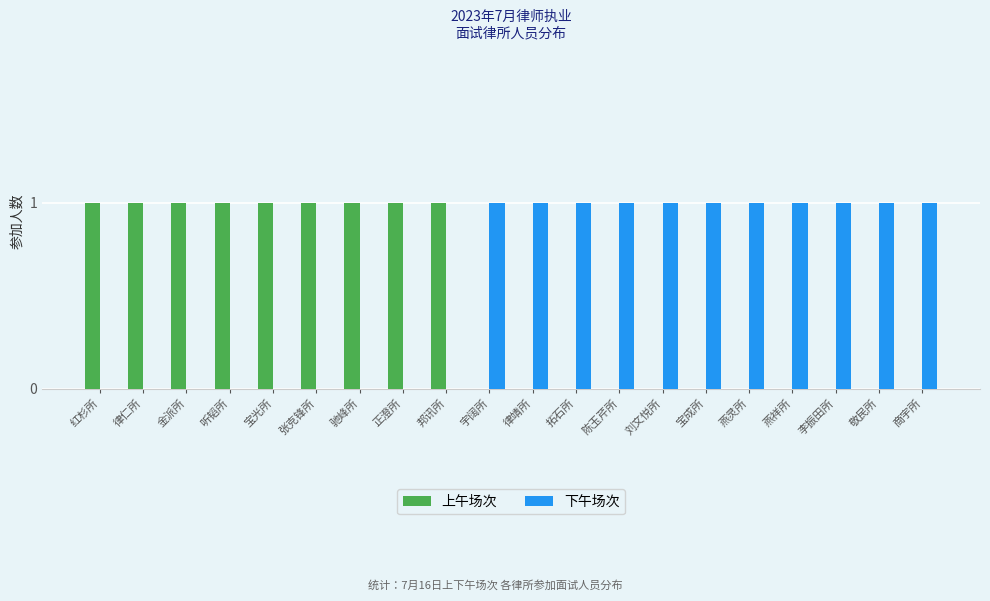

What is the average value of the 下午场次 series?

1